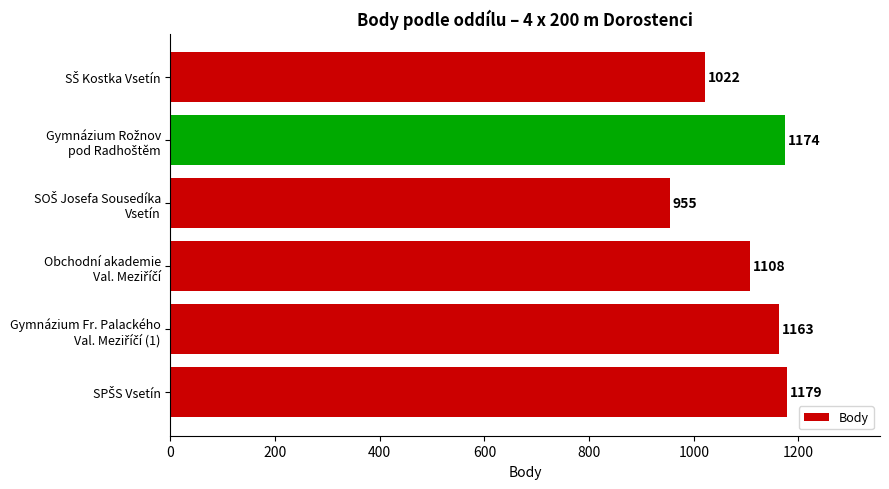

What is the maximum value shown in the chart?

1179